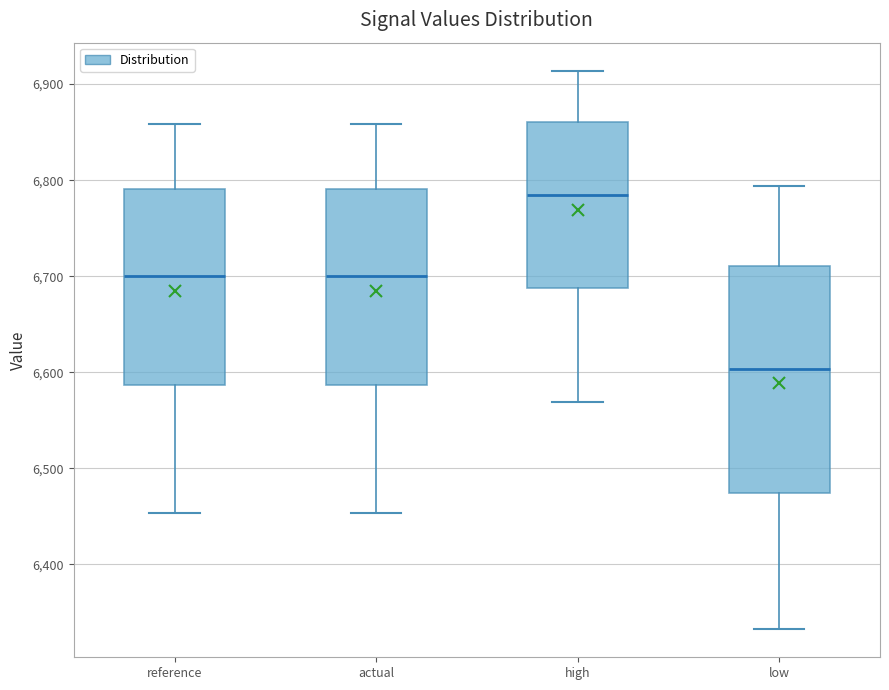

Where does the lower whisker of the box for reference end on the y-axis? The values are not printed on the chart, so give them approximately, as read against the axis.

6450